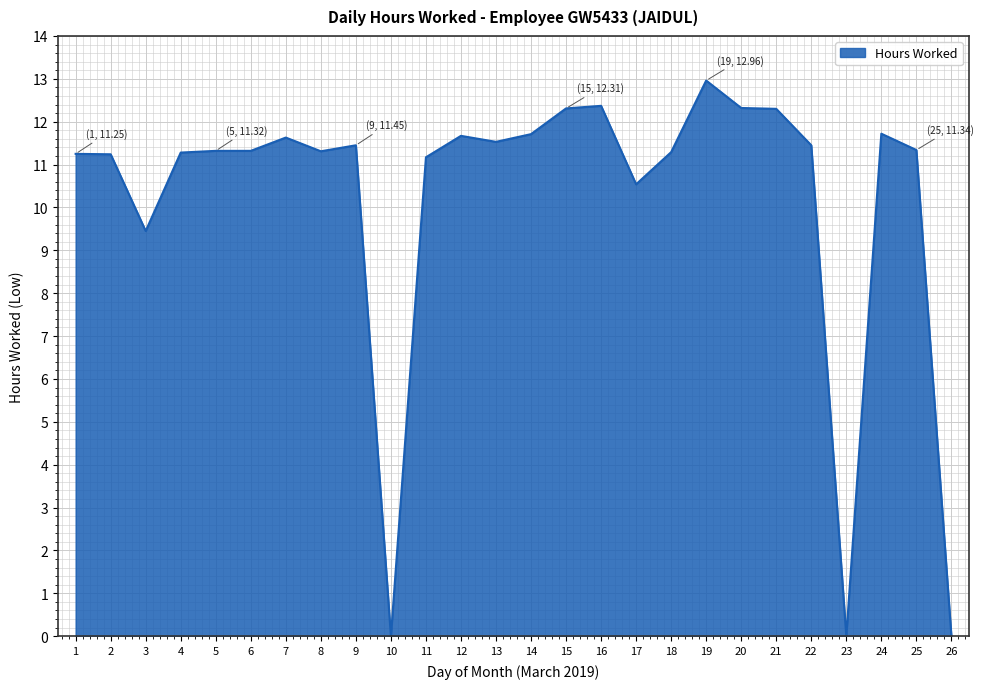

Is it true that the value at 7 is 17.3?

False